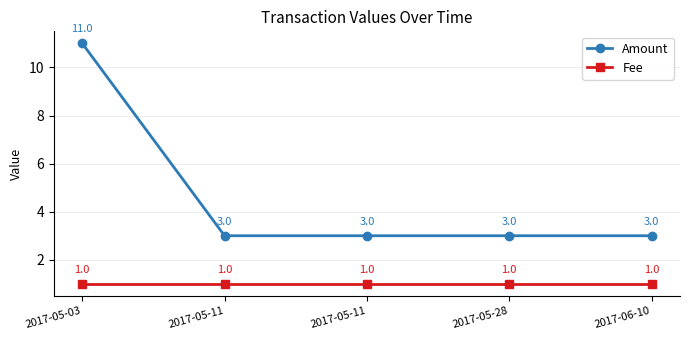

Reading left to right, what are all the values shown in this chart?

Amount: 11	3	3	3	3
Fee: 1	1	1	1	1